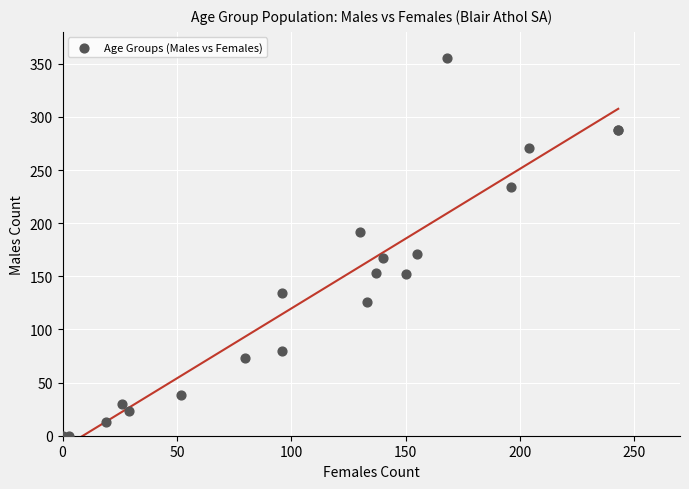

What Y value in the scatter plot is closest to 177?

171